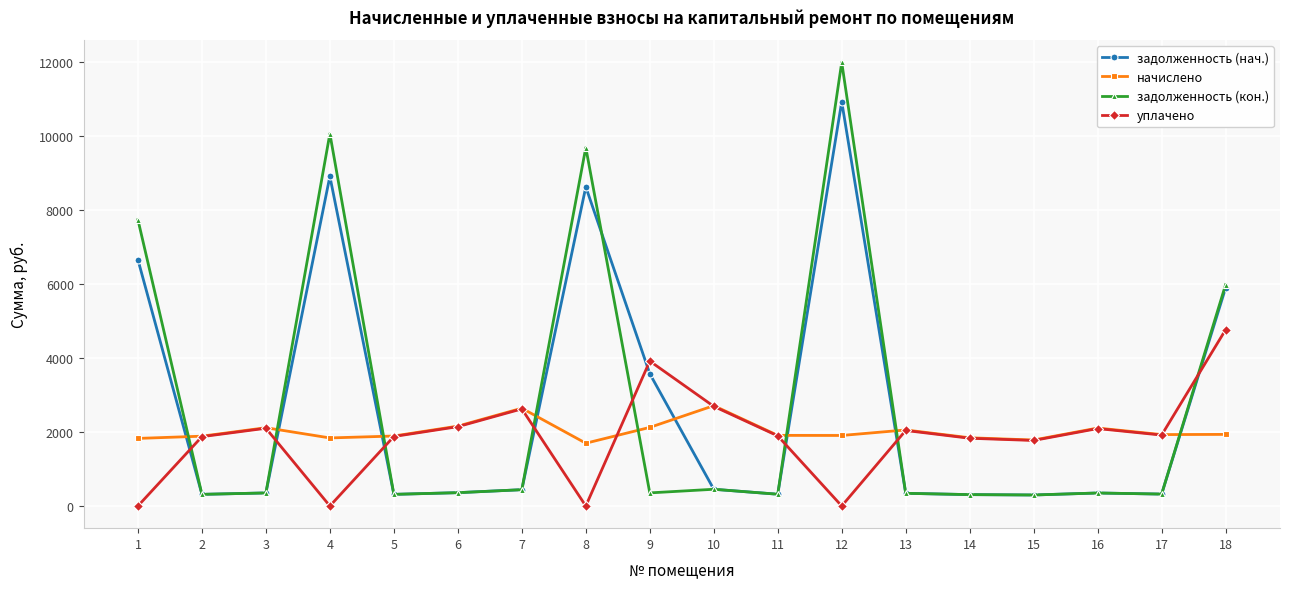

What is the value of the задолженность (нач.) point at the 17th from the left?

321.8